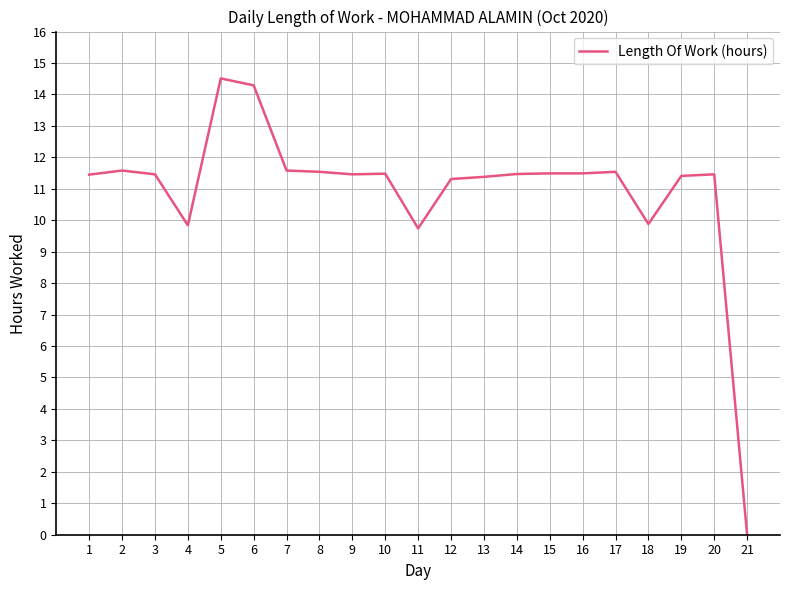

What is the difference between the maximum and minimum values?

14.5